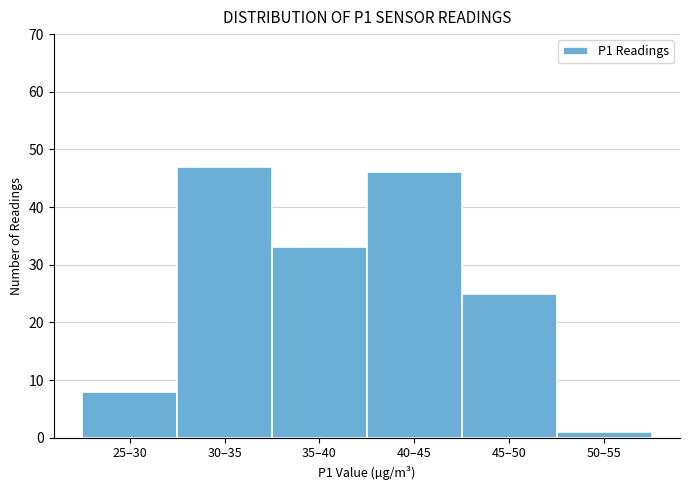

Reading left to right, transcribe all the data shown in this chart.

25–30=8	30–35=47	35–40=33	40–45=46	45–50=25	50–55=1